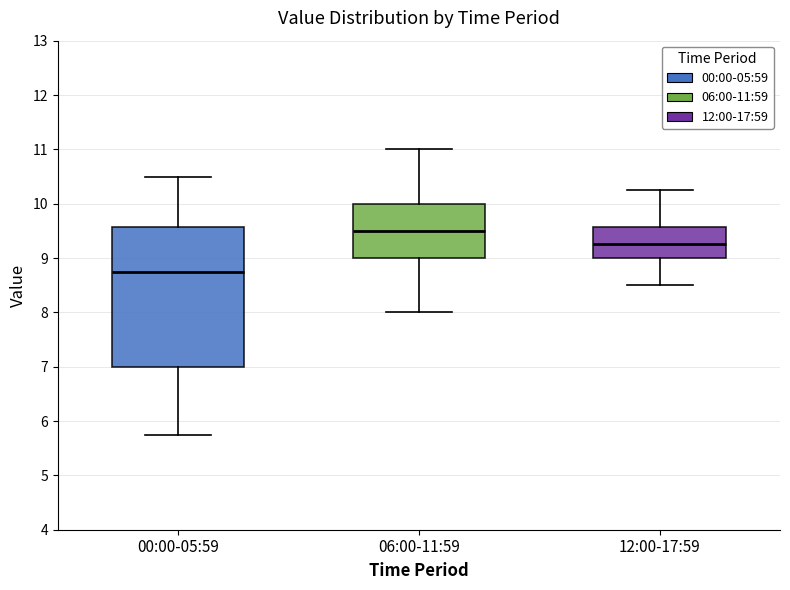

Reading left to right, read every box against the y-axis: the position of its median line, the range the box covers, and the ends of its whiskers. The values are not printed on the chart, so give them approximately, as read against the axis.

00:00-05:59: median 8.8, box 7.0 to 9.6, whiskers 5.8 to 10.5
06:00-11:59: median 9.5, box 9.0 to 10.0, whiskers 8.0 to 11.0
12:00-17:59: median 9.3, box 9.0 to 9.6, whiskers 8.5 to 10.3